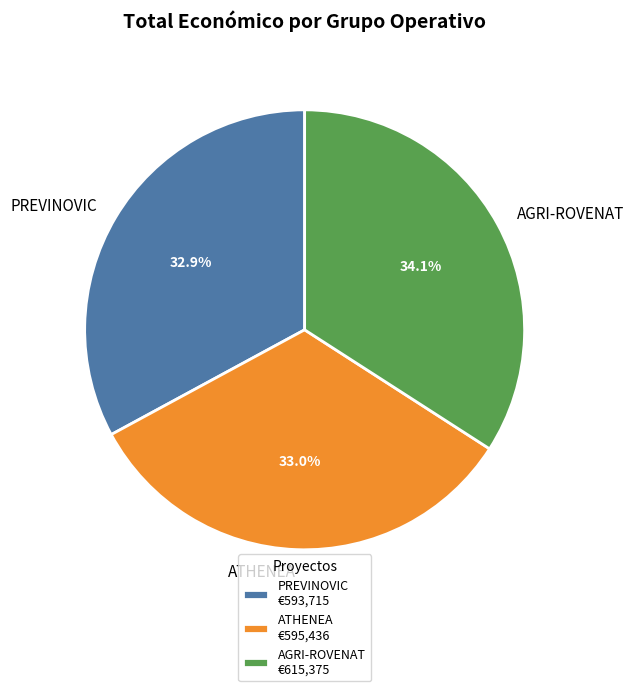

How much of the chart is everything except ATHENEA?

67.0%